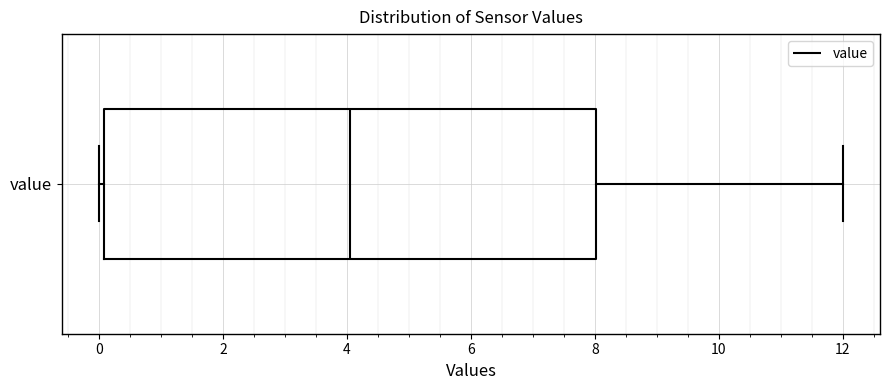

Transcribe this box plot: give where the median line is, the range the box spans, and where the two whiskers end, as read against the x-axis. The values are not printed on the chart, so give them approximately, as read against the axis.

median 4, box 0 to 8, whiskers 0 (just left of the box's left edge) to 12